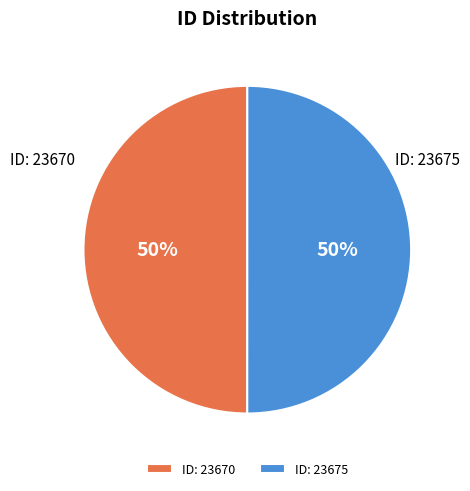

Combined, do ID: 23675 and ID: 23670 account for over 50%?

Yes